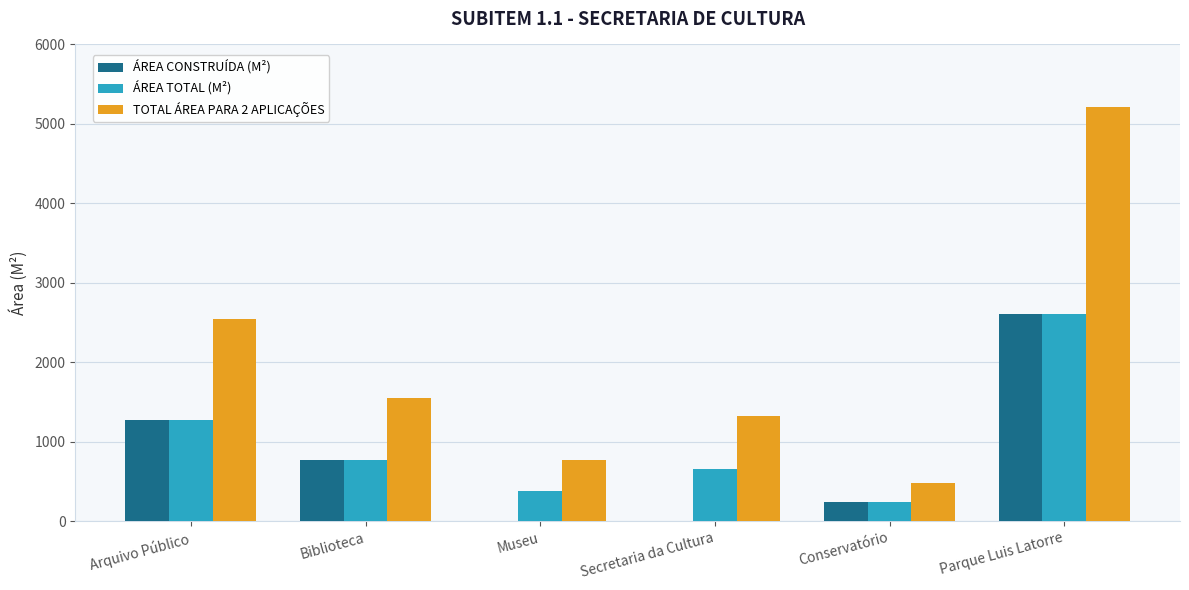

What is the approximate value of ÁREA TOTAL (M²) at Conservatório?

240.0